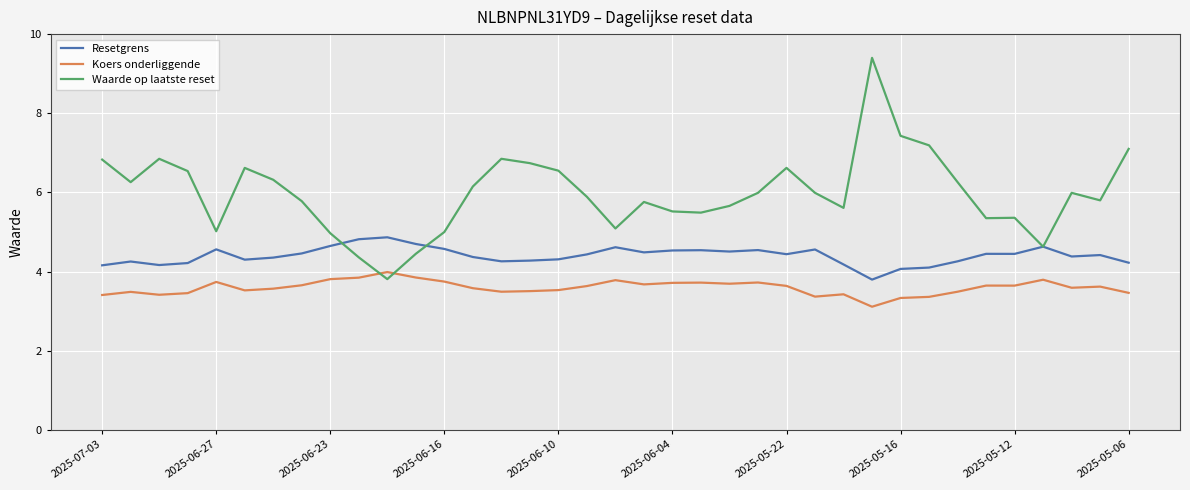

Which series has the largest range (max minus min)?

Waarde op laatste reset